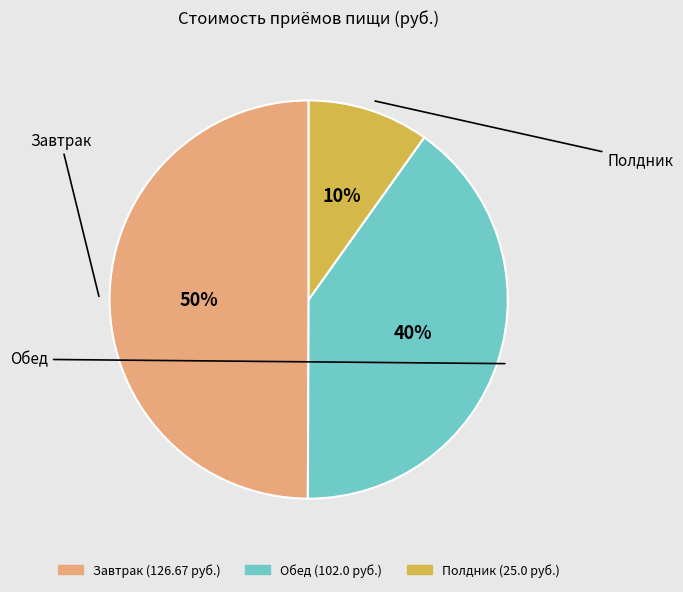

To the nearest percent, what is the difference between the Завтрак and Обед slice percentages?

10%